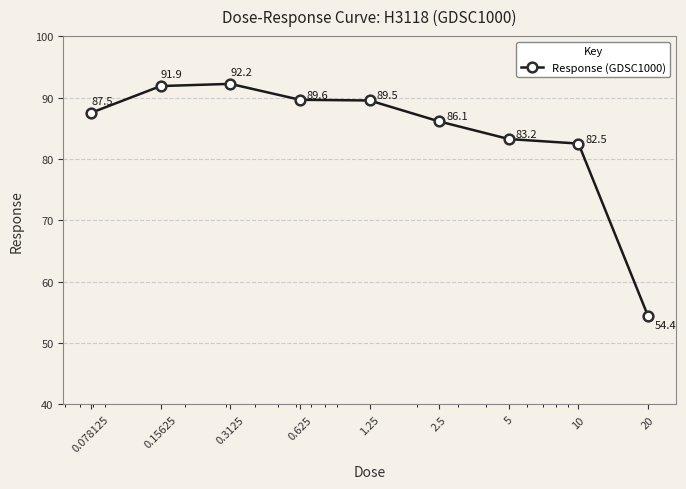

What is the difference between the maximum and minimum values?

37.8